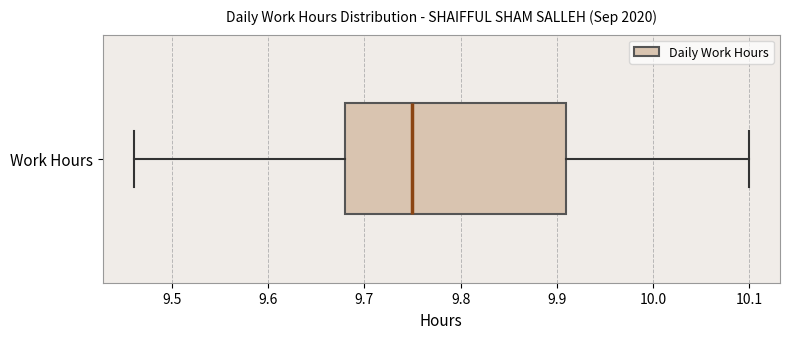

Transcribe this box plot: give where the median line is, the range the box spans, and where the two whiskers end, as read against the x-axis. The values are not printed on the chart, so give them approximately, as read against the axis.

median 9.75, box 9.68 to 9.91, whiskers 9.46 to 10.10